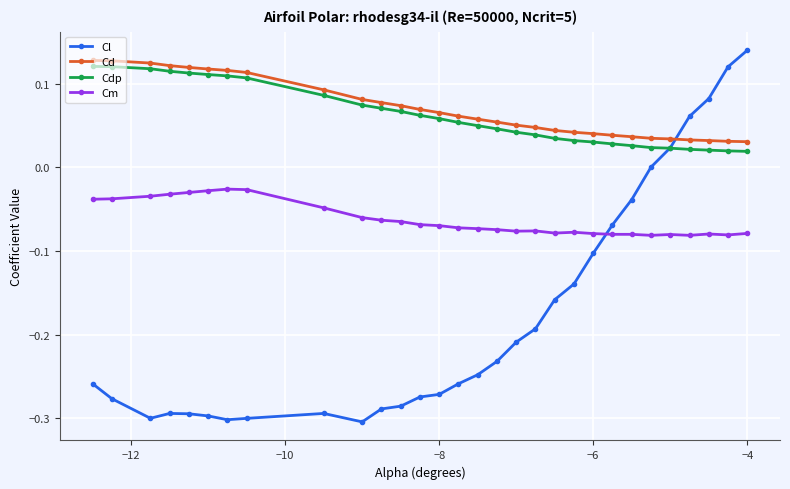

True or false: Cd and Cm cross at least once.

False